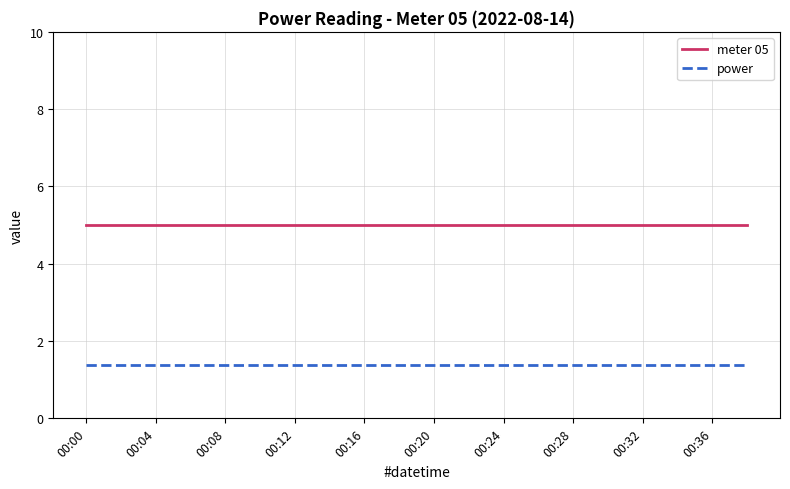

What is the maximum value for meter 05?

5.0